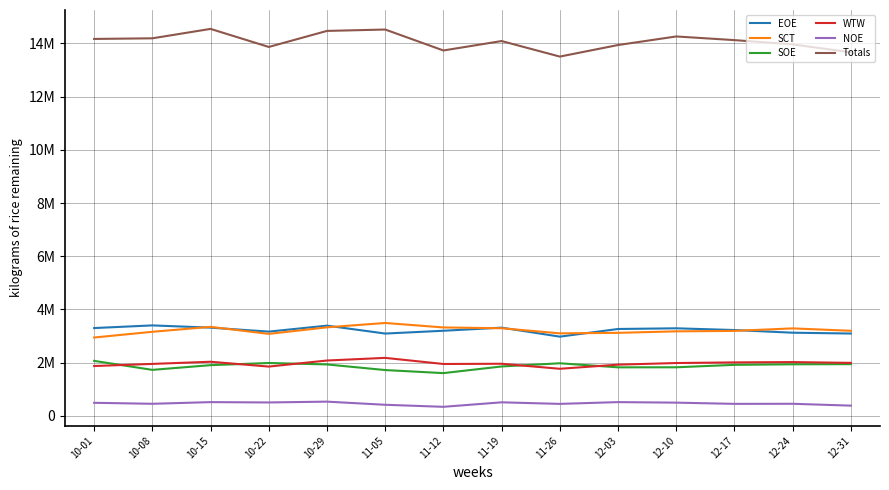

The SCT series shows 1434928 at 10-15. True or false?

False